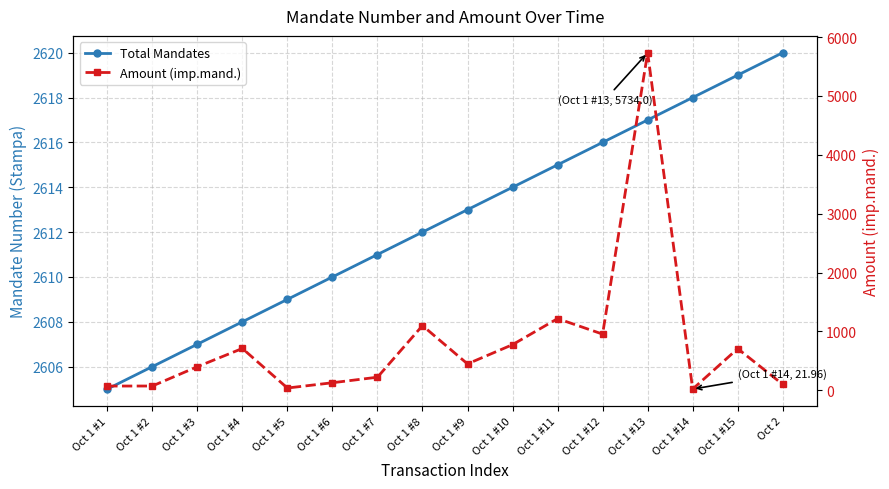

Rank the series by their average value, from highest to lowest.

Total Mandates, Amount (imp.mand.)